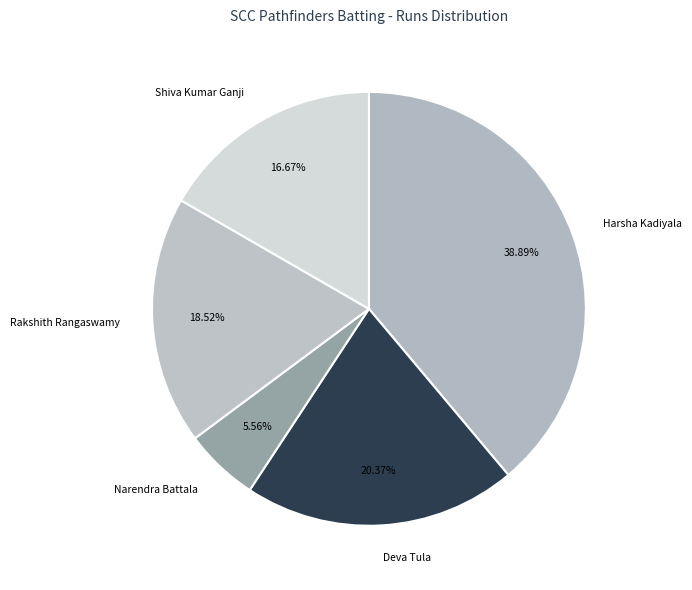

Rank the categories by value from highest to lowest.

Harsha Kadiyala, Deva Tula, Rakshith Rangaswamy, Shiva Kumar Ganji, Narendra Battala